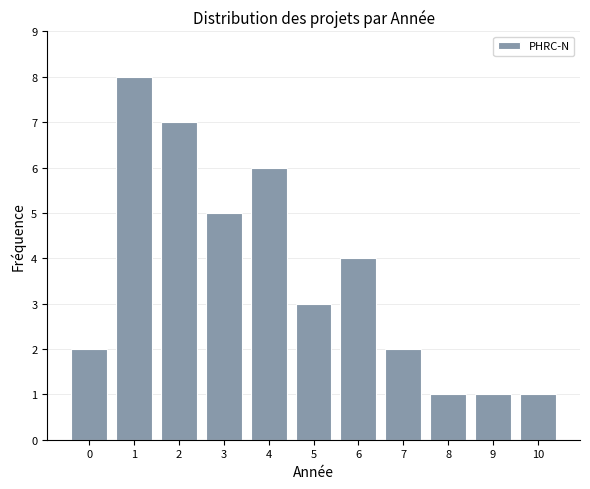

Reading right to left, transcribe all the data shown in this chart.

1	1	1	2	4	3	6	5	7	8	2